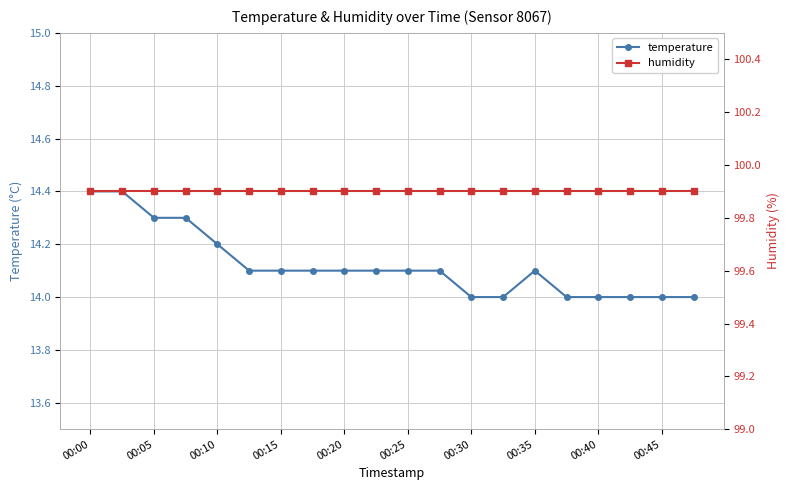

What is the approximate value of temperature at 00:45?

14.0